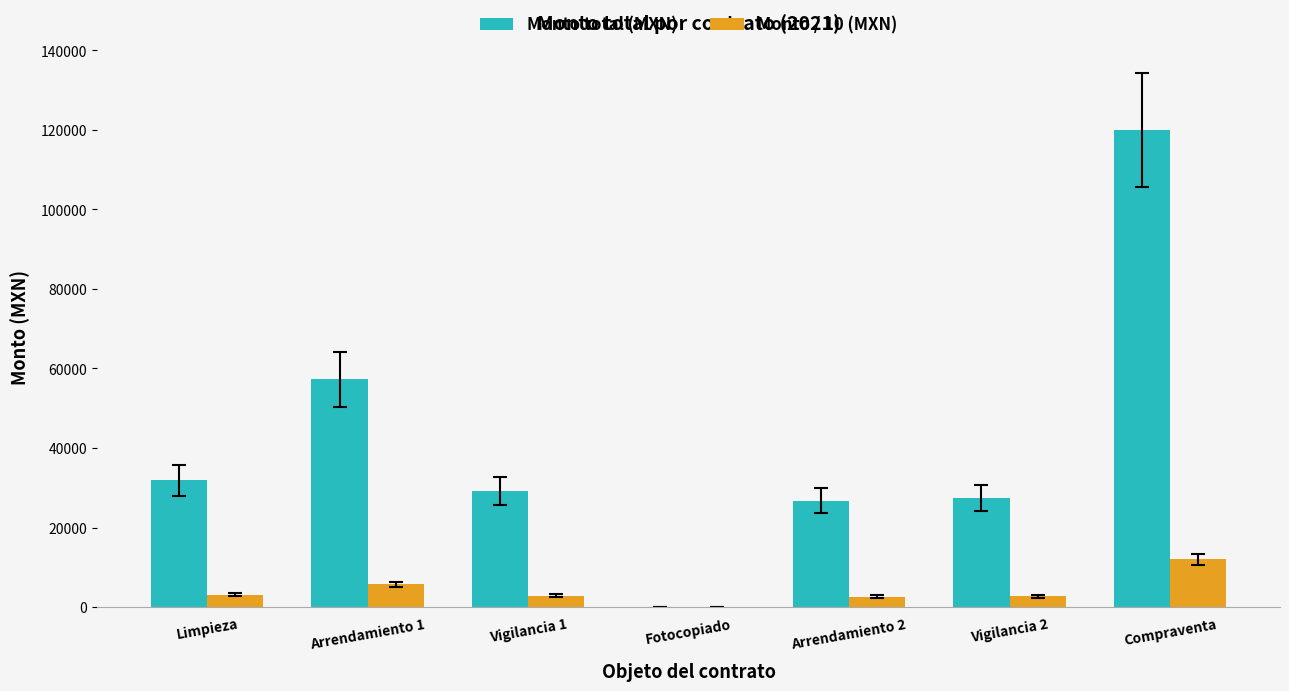

Between Limpieza and Arrendamiento 2, which series saw the biggest shift?

Monto total (MXN)